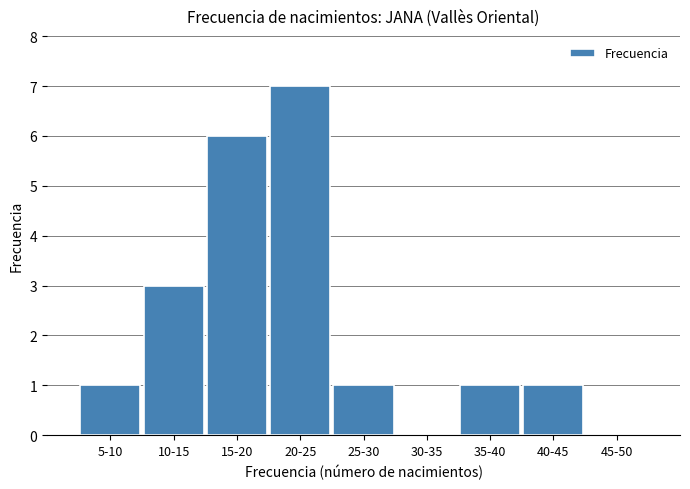

Reading left to right, extract all data points from this chart.

5-10=1	10-15=3	15-20=6	20-25=7	25-30=1	30-35=0	35-40=1	40-45=1	45-50=0